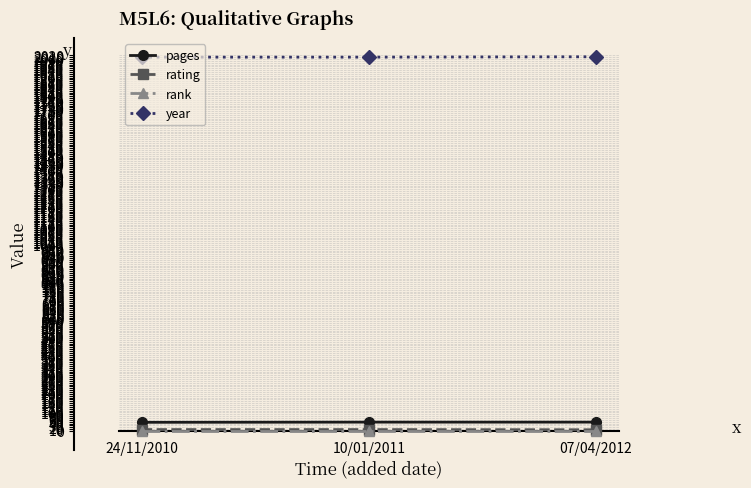

Does the chart have visible grid lines?

Yes